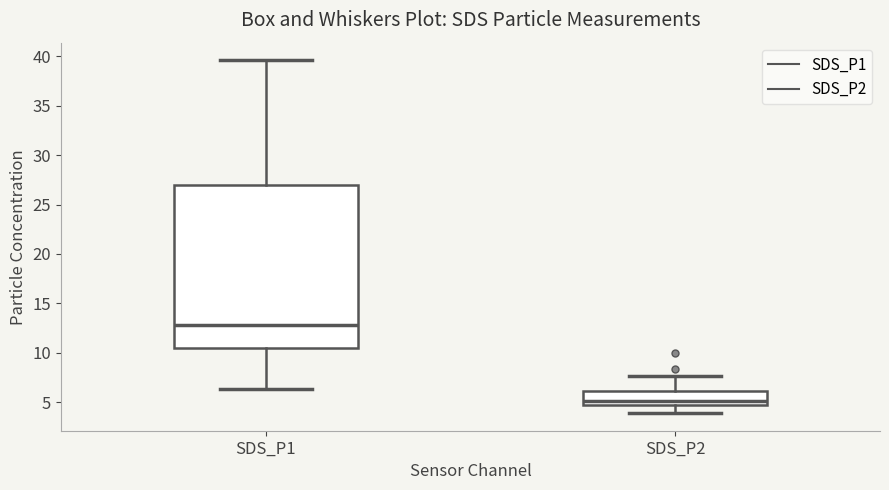

Where is the lower edge of the box for SDS_P2 on the y-axis? The values are not printed on the chart, so give them approximately, as read against the axis.

5.0